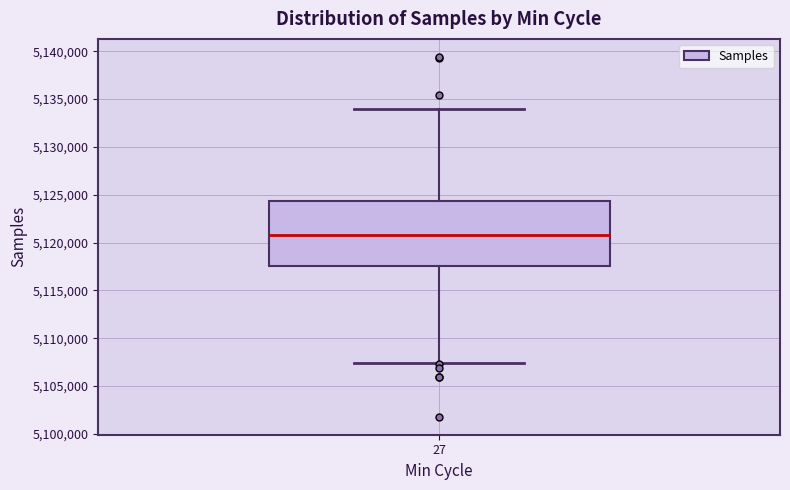

Read this box plot against the y-axis: the position of the median line, the range covered by the box, and the ends of both whiskers. The values are not printed on the chart, so give them approximately, as read against the axis.

median 5121000, box 5117500 to 5124500, whiskers 5107500 to 5134000